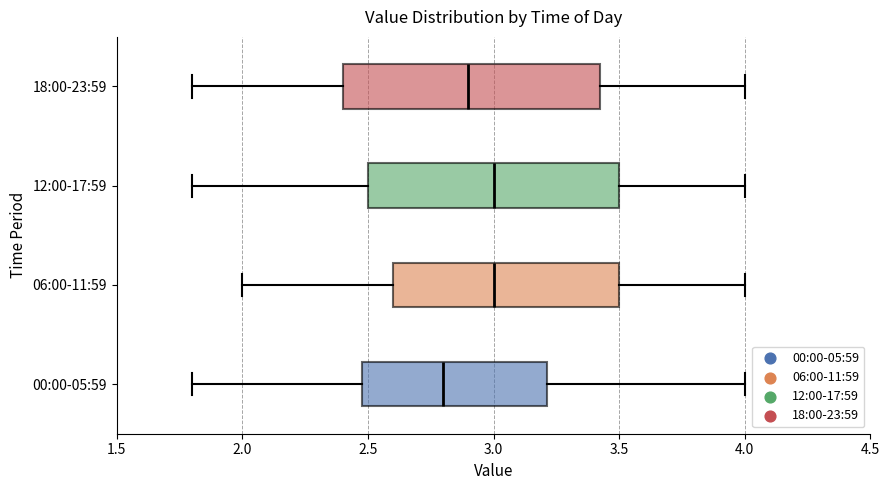

Reading bottom to top, transcribe this box plot: for each box, give where its median line is, the range the box spans, and where its two whiskers end, as read against the x-axis. The values are not printed on the chart, so give them approximately, as read against the axis.

00:00-05:59: median 2.80, box 2.50 to 3.20, whiskers 1.80 to 4.00
06:00-11:59: median 3.00, box 2.60 to 3.50, whiskers 2.00 to 4.00
12:00-17:59: median 3.00, box 2.50 to 3.50, whiskers 1.80 to 4.00
18:00-23:59: median 2.90, box 2.40 to 3.45, whiskers 1.80 to 4.00